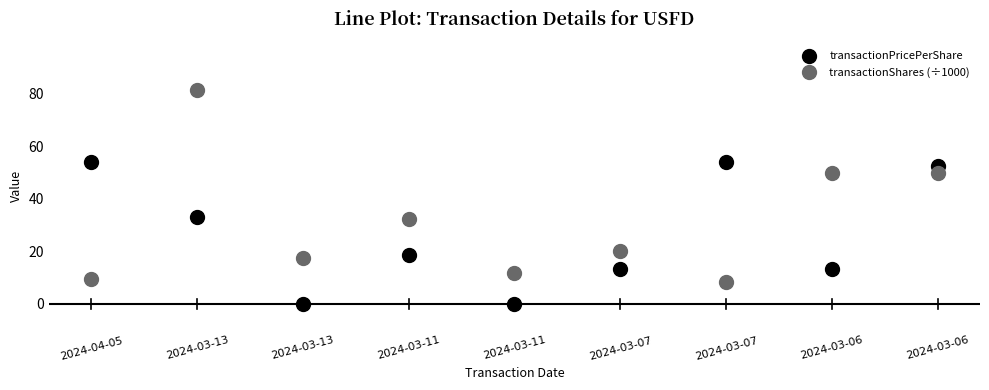

At which label is transactionPricePerShare closest to 27?

2024-03-13